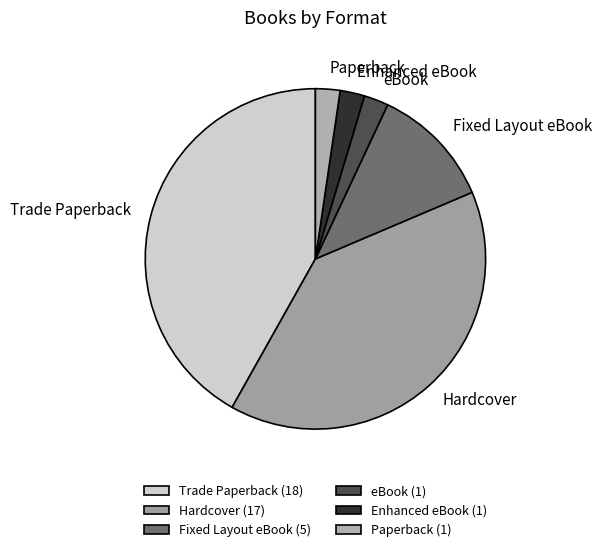

What is the ratio of the value at Fixed Layout eBook to the value at Hardcover?

0.3